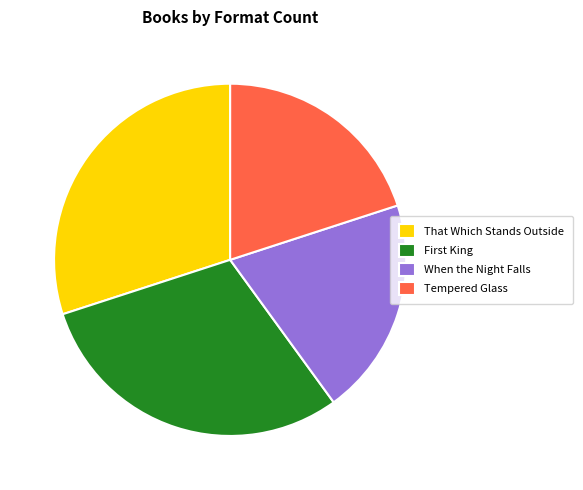

The That Which Stands Outside slice represents 21% of the pie. True or false?

False